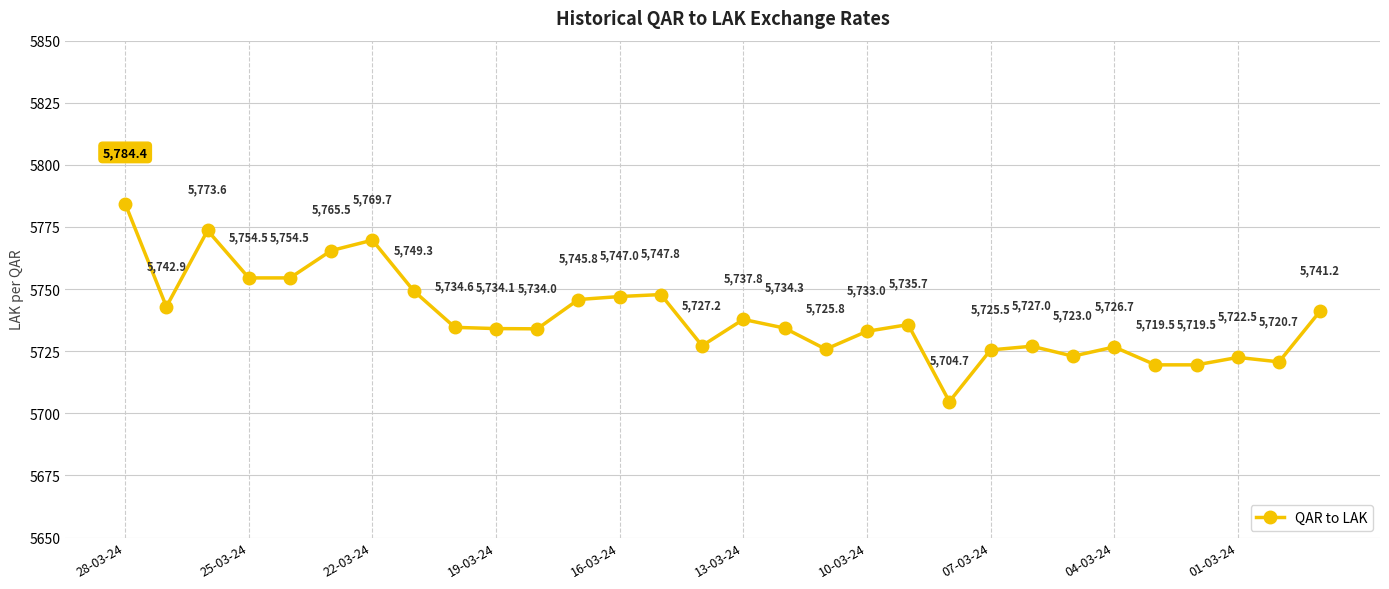

What is the average value?

5738.7